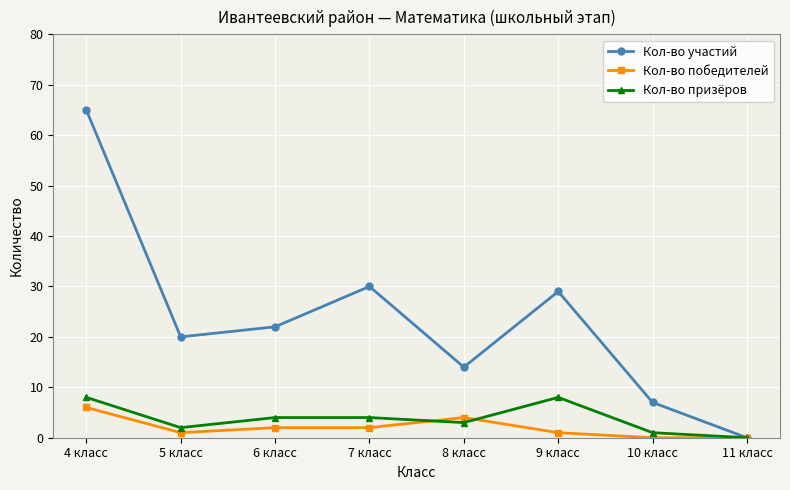

Reading right to left, extract all data points from this chart.

Кол-во участий: 0	7	29	14	30	22	20	65
Кол-во победителей: 0	0	1	4	2	2	1	6
Кол-во призёров: 0	1	8	3	4	4	2	8